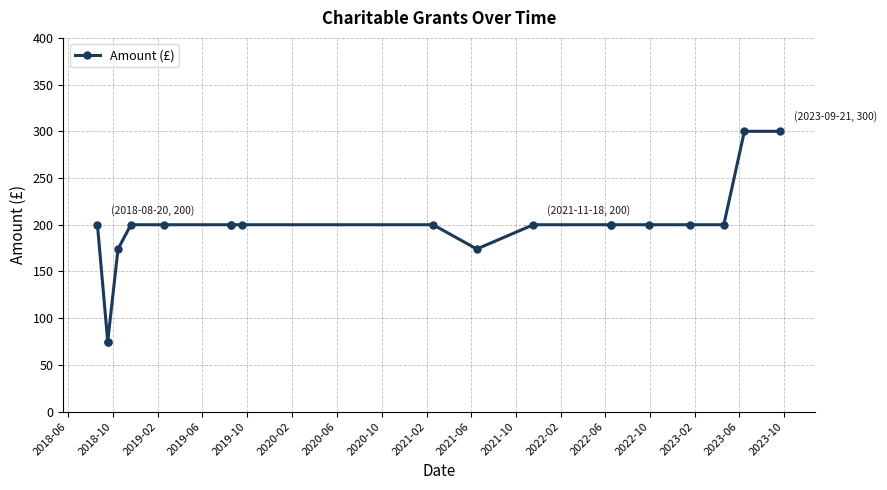

True or false: there are more than 1 points higher than both neighbors.

False